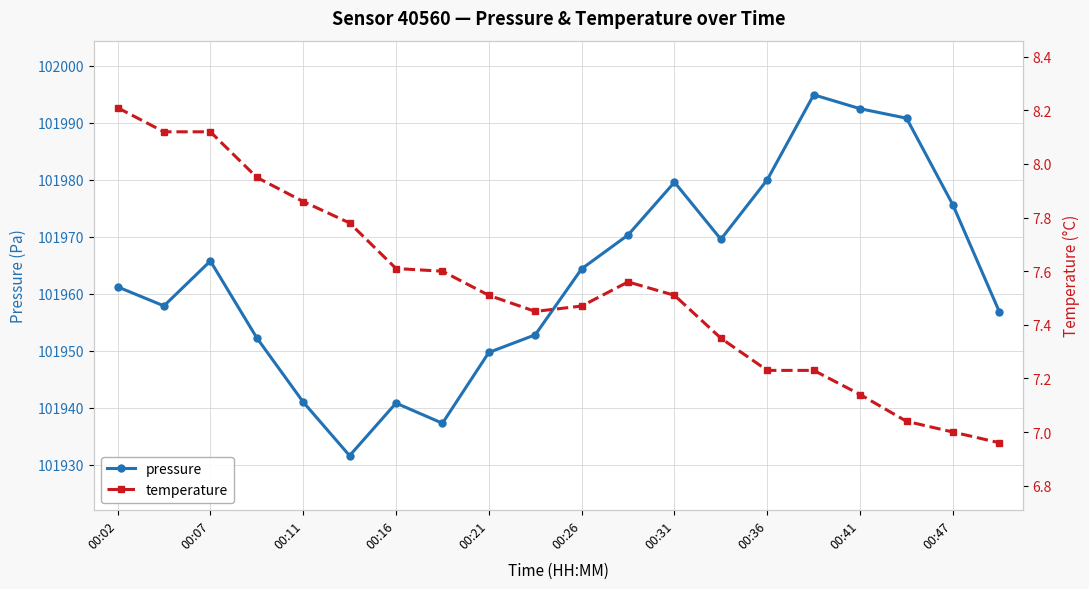

True or false: pressure and temperature intersect in this chart.

False